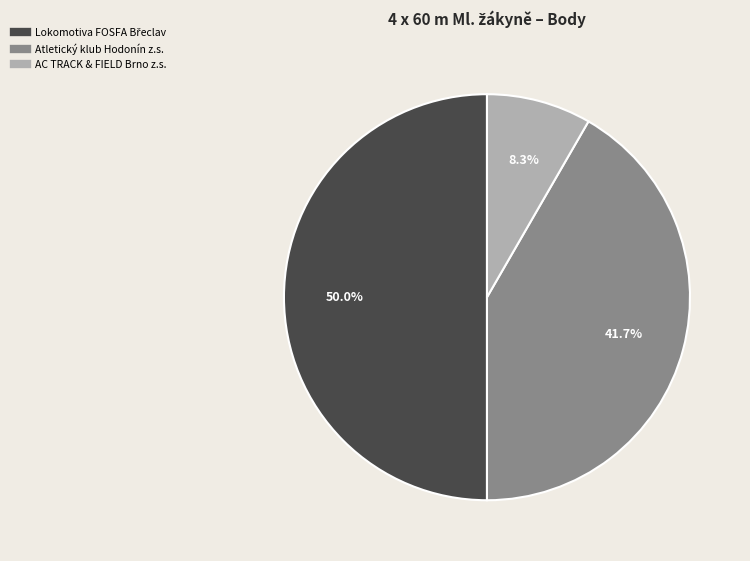

To the nearest percent, what is the average slice percentage?

33%